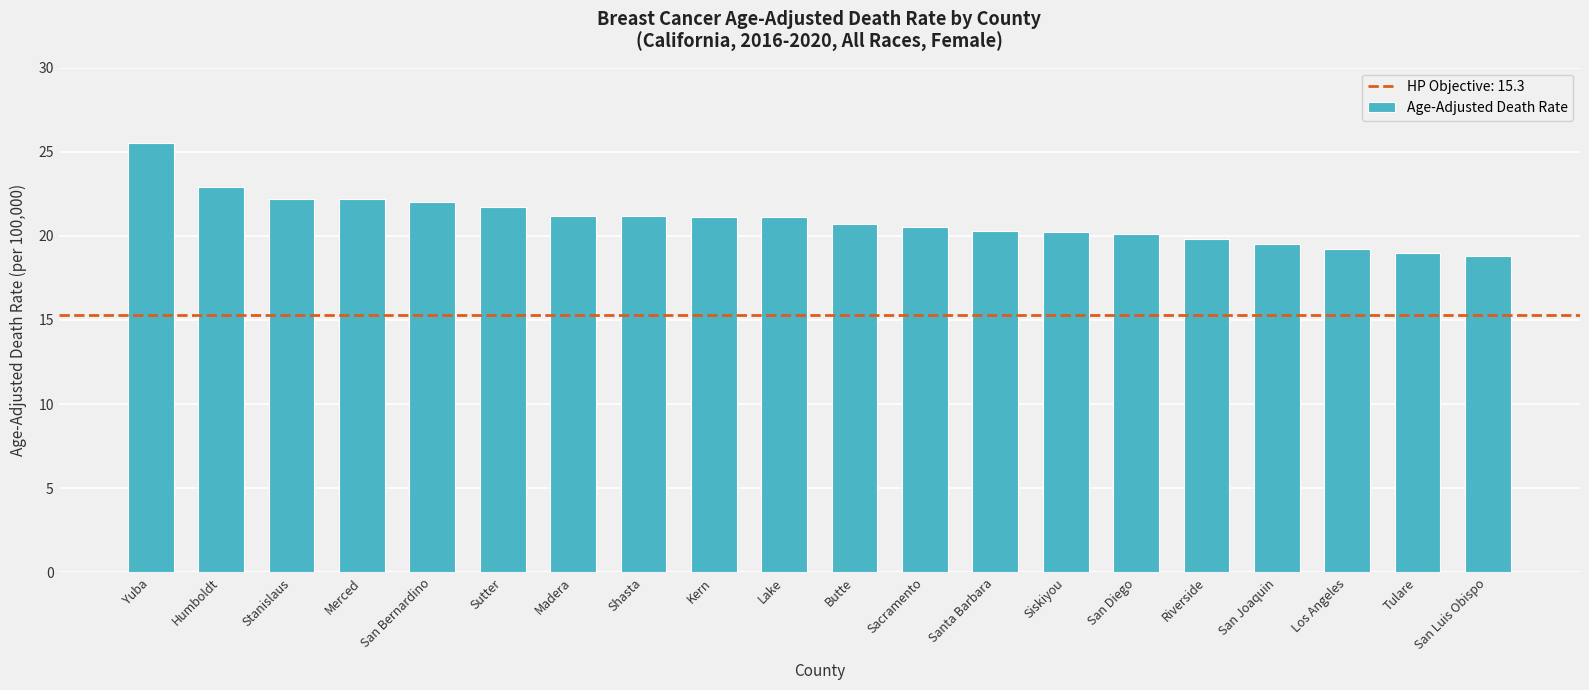

Does the chart contain any negative values?

No